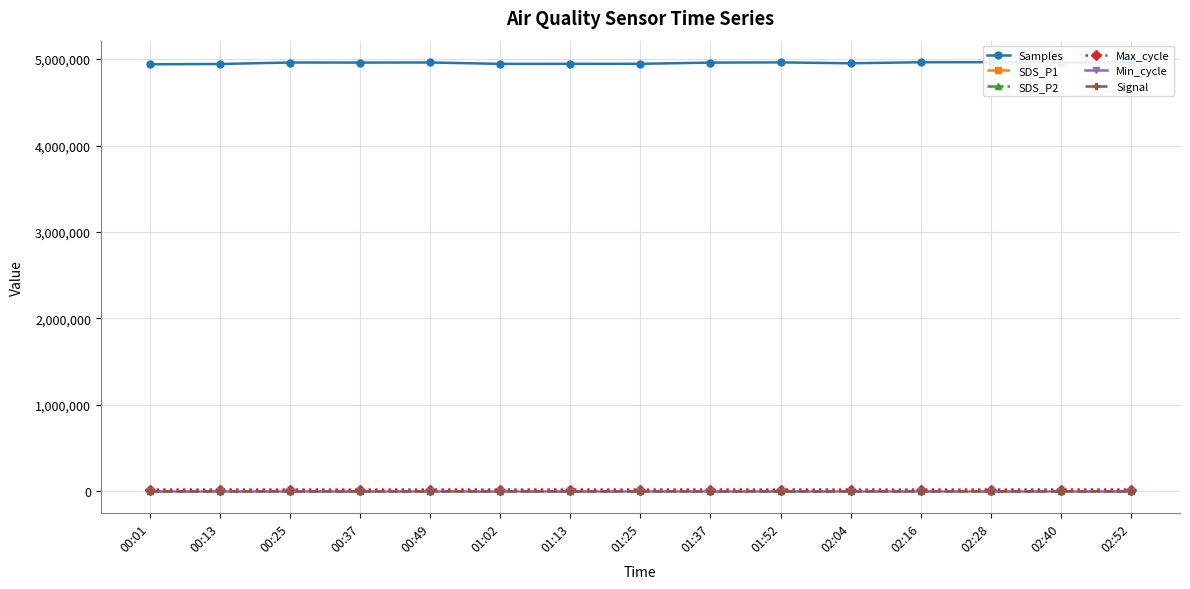

True or false: SDS_P1 and Signal cross at least once.

False